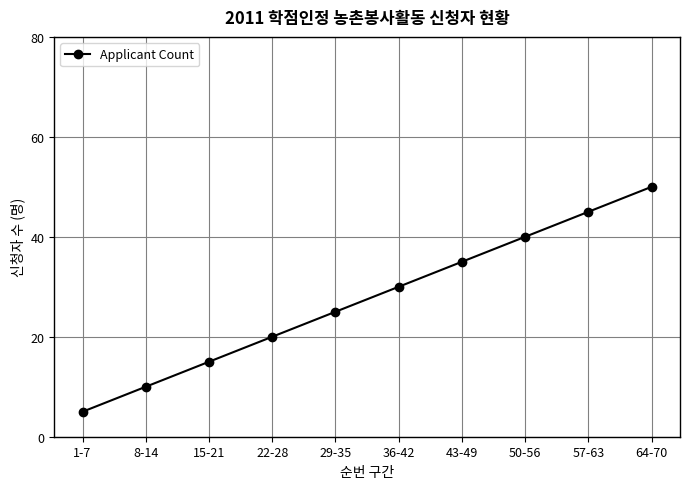

What is the label of the 10th point from the right?

1-7